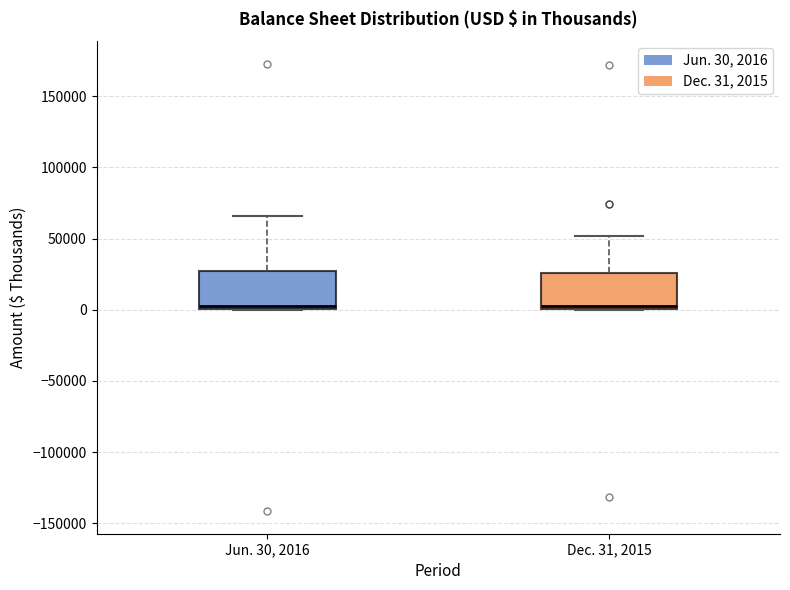

Where is the upper edge of the box for Jun. 30, 2016 on the y-axis? The values are not printed on the chart, so give them approximately, as read against the axis.

25000